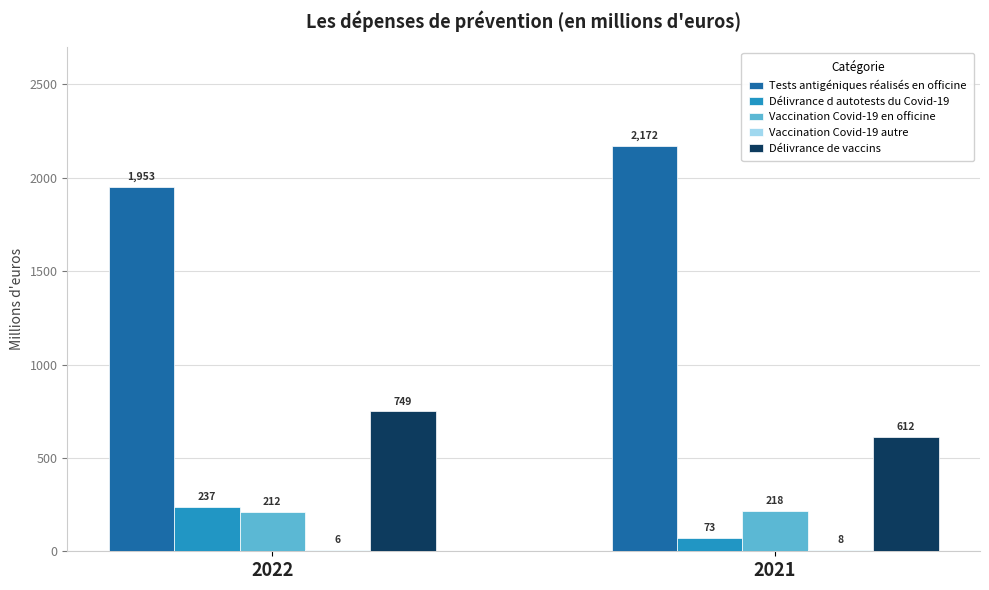

At which label does Tests antigéniques réalisés en officine first exceed 2172?

2021